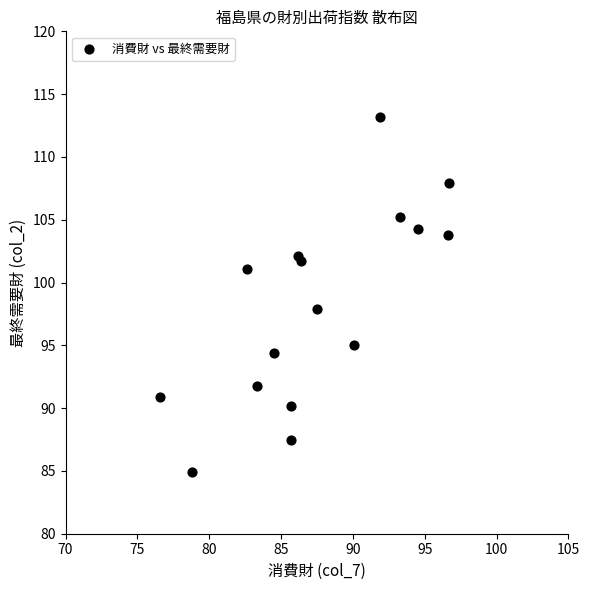

What Y value in the scatter plot is closest to 99?

97.9